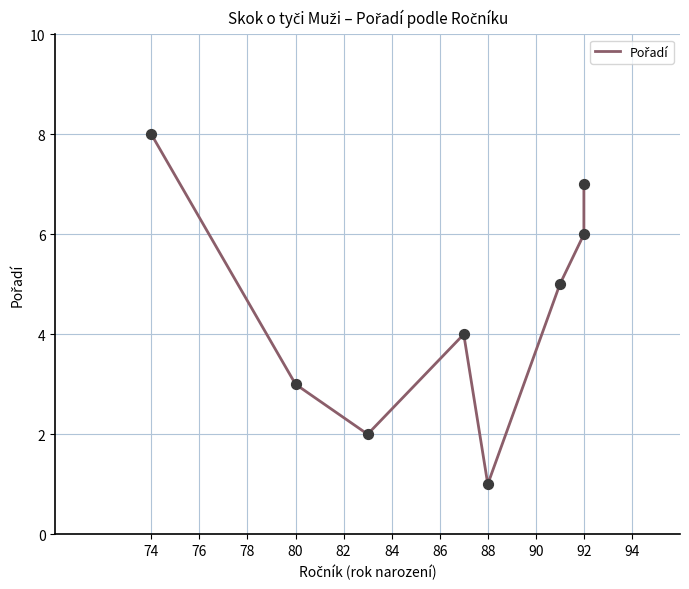

Which has a higher value, 78 or 86?

86